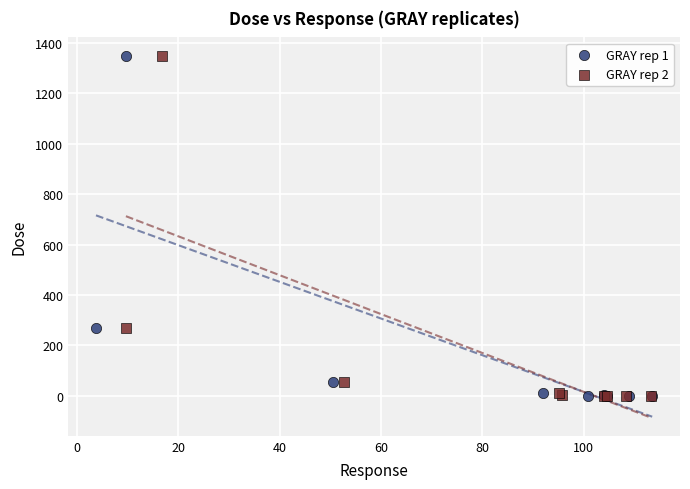

What are all the series names shown in the legend?

GRAY rep 1, GRAY rep 2